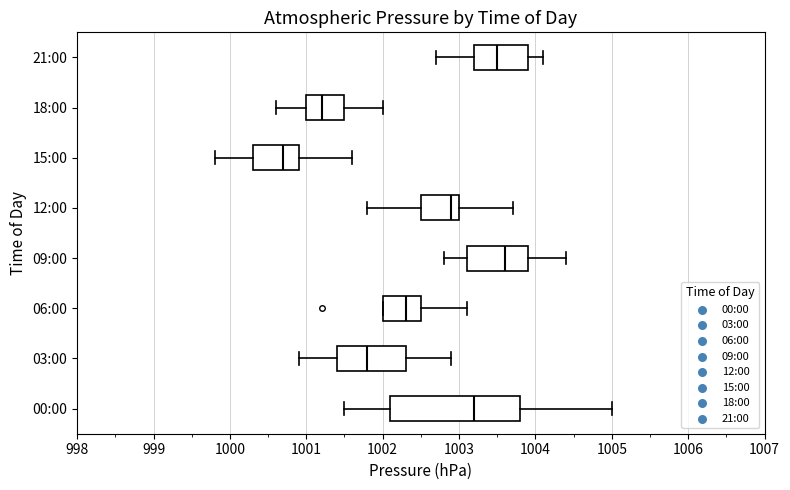

Which box has the furthest to the left median line?

15:00